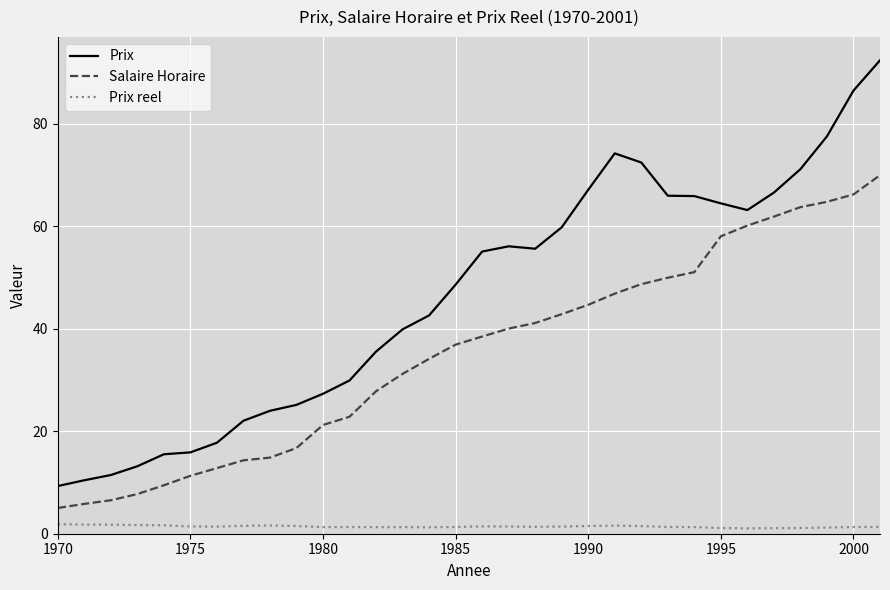

What is the greatest value displayed?

92.4